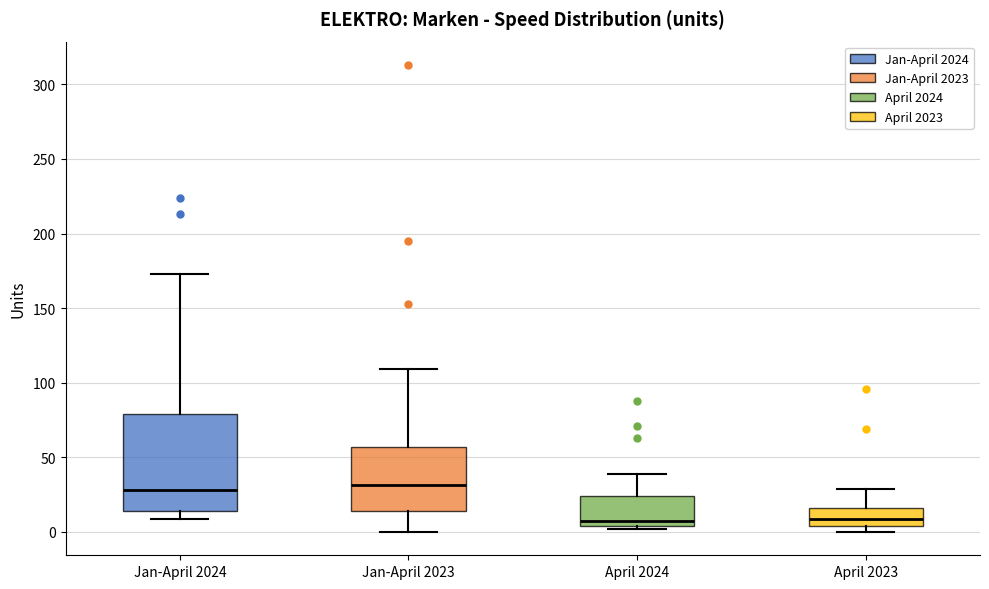

Which box is the tallest, from its lower edge to its upper edge?

Jan-April 2024